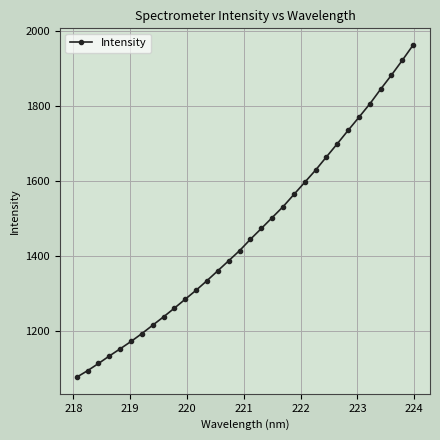

What is the difference between the maximum and minimum values?

885.9